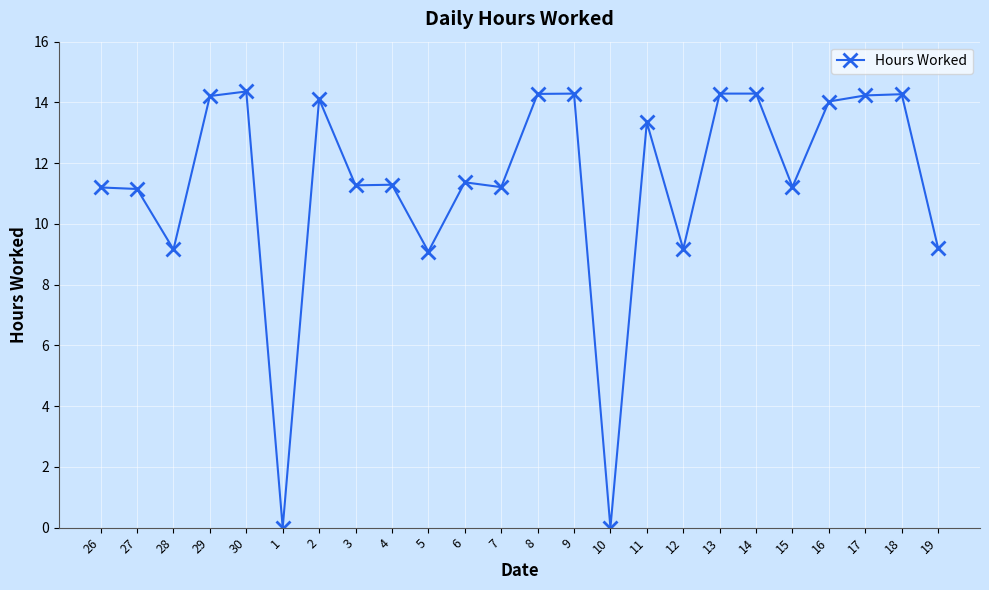

What position from the left is 1?

6